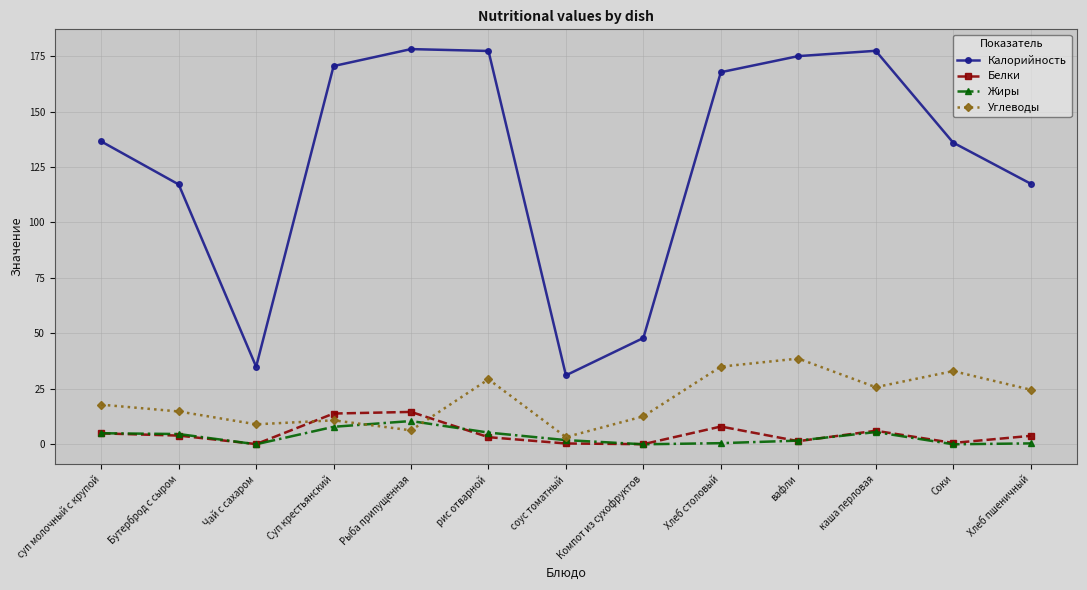

How many data points in Углеводы are less than 17?

6